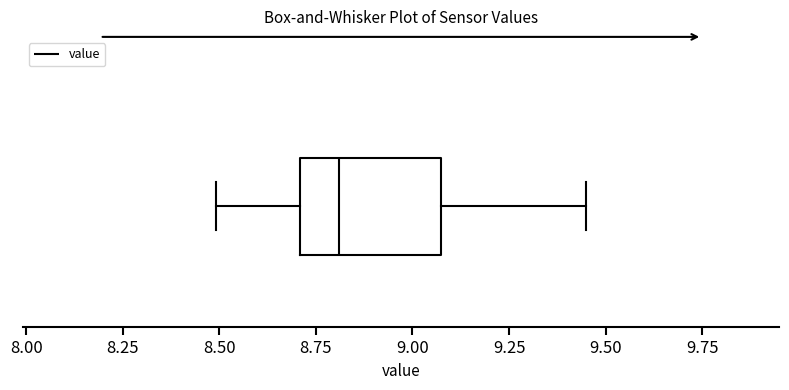

Transcribe this box plot: give where the median line is, the range the box spans, and where the two whiskers end, as read against the x-axis. The values are not printed on the chart, so give them approximately, as read against the axis.

median 8.80, box 8.70 to 9.10, whiskers 8.50 to 9.45